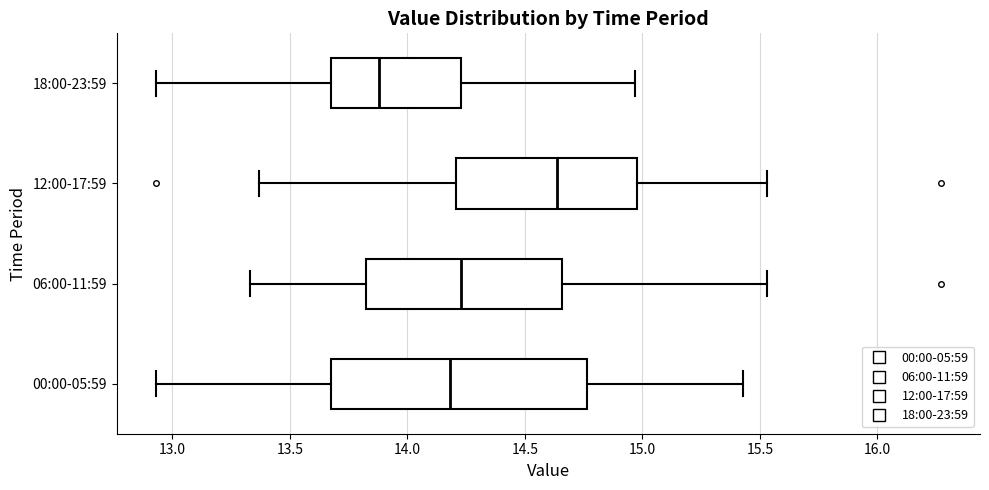

Where does the left whisker of the box for 12:00-17:59 end on the x-axis? The values are not printed on the chart, so give them approximately, as read against the axis.

13.35